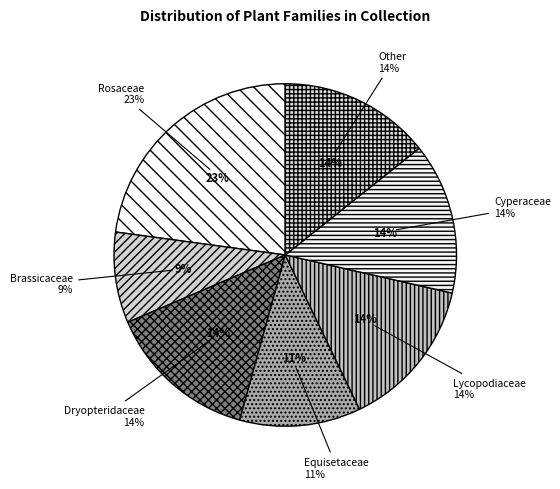

To the nearest percent, what is the average slice percentage?

14%